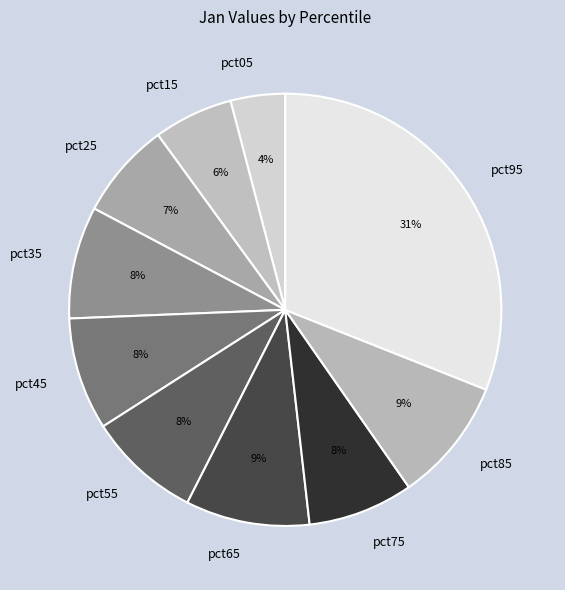

To the nearest percent, what percentage of the pie is pct65?

9%